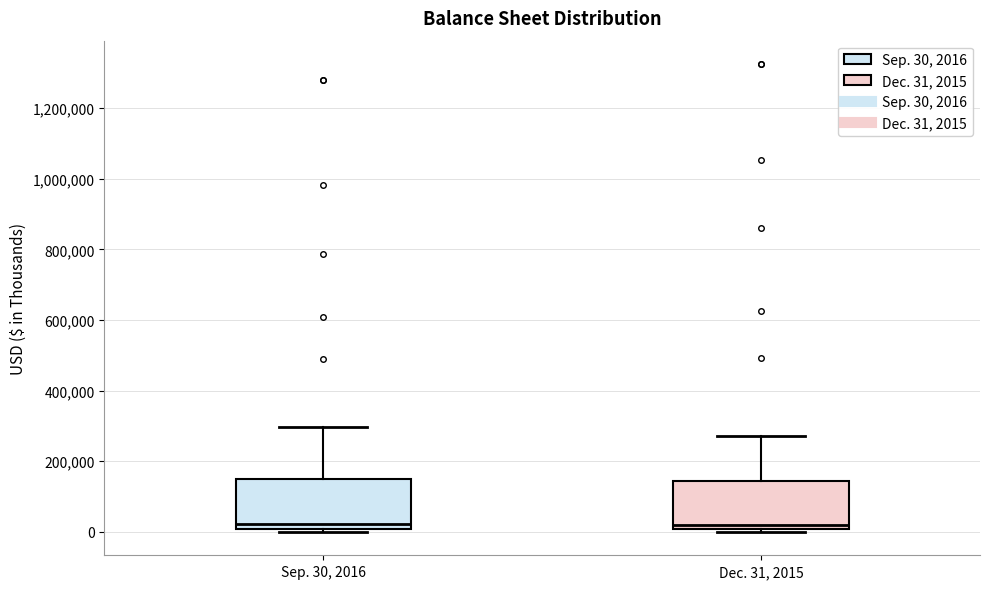

Reading left to right, read every box against the y-axis: the position of its median line, the range the box covers, and the ends of its whiskers. The values are not printed on the chart, so give them approximately, as read against the axis.

Sep. 30, 2016: median 20000, box 0 to 140000, whiskers 0 (just below the box's lower edge) to 300000
Dec. 31, 2015: median 20000, box 0 to 140000, whiskers 0 (just below the box's lower edge) to 280000